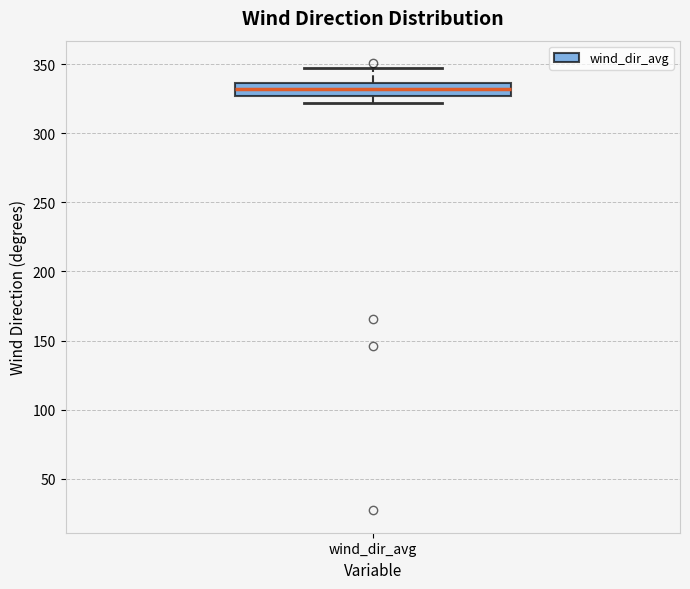

Read this box plot against the y-axis: the position of the median line, the range covered by the box, and the ends of both whiskers. The values are not printed on the chart, so give them approximately, as read against the axis.

median 330, box 325 to 335, whiskers 320 to 345